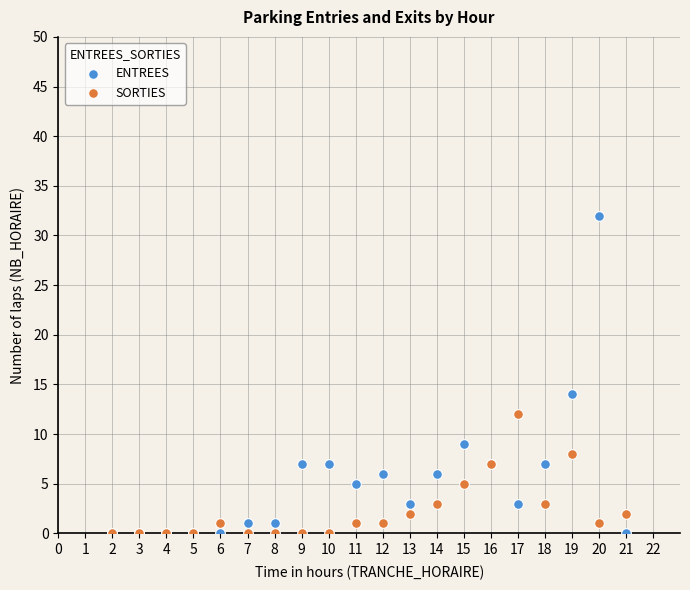

What are all the series names shown in the legend?

ENTREES, SORTIES